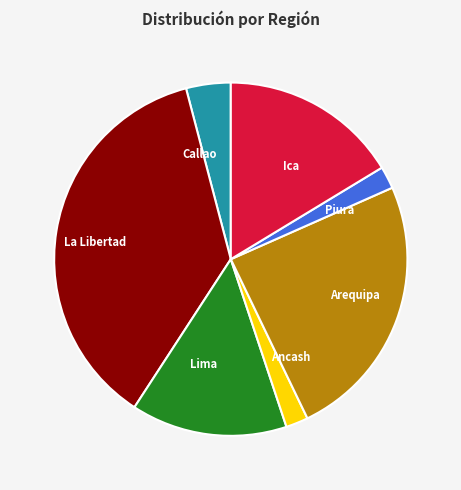

Does Ica represent more than half of the total?

No